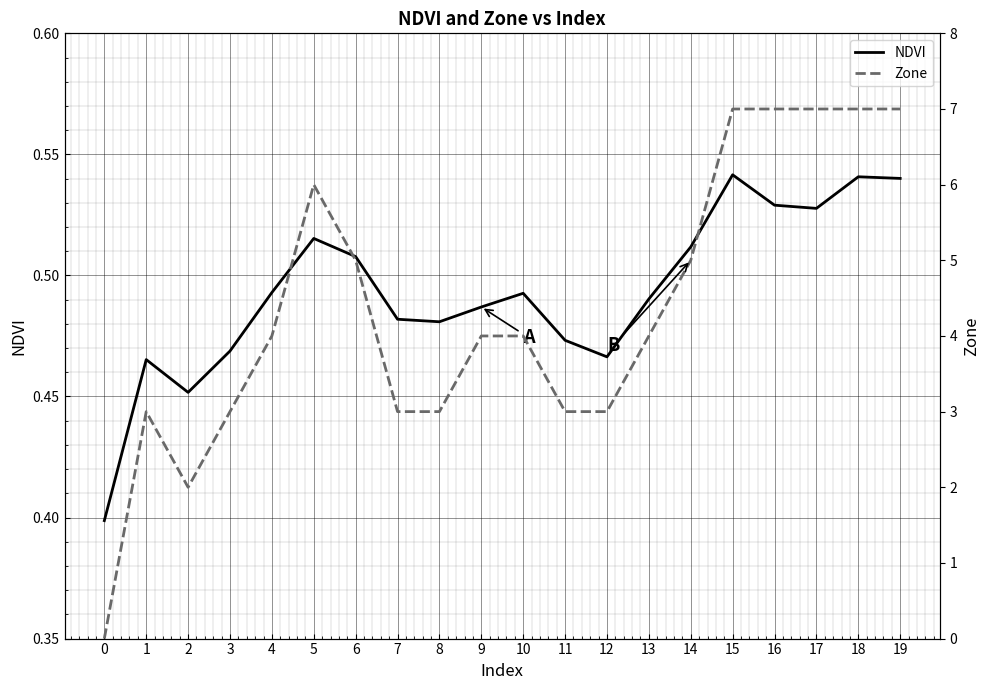

At 6, list the series in order from largest to smallest.

Zone, NDVI